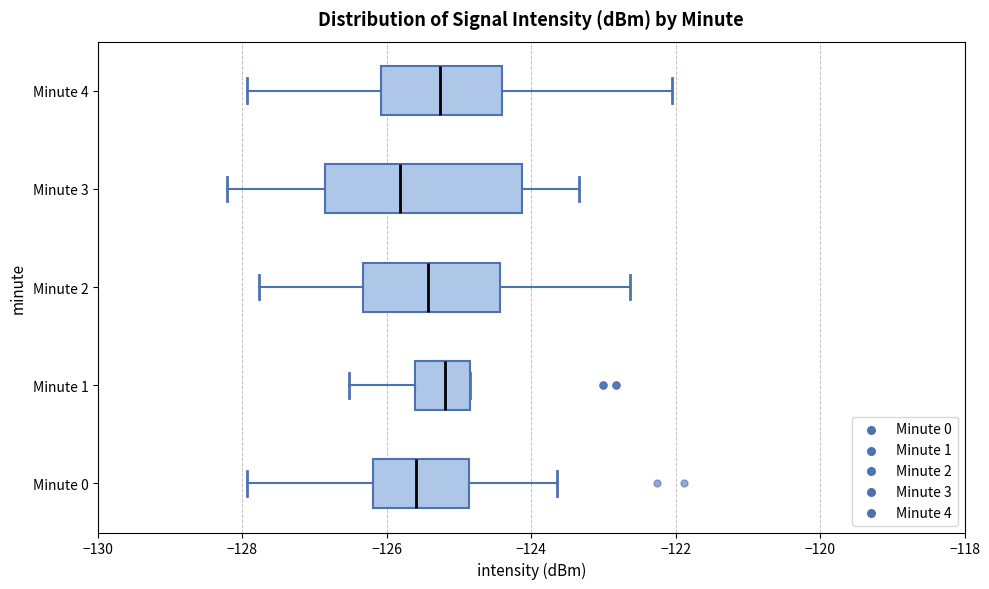

Reading bottom to top, read every box against the x-axis: the position of its median line, the range the box covers, and the ends of its whiskers. The values are not printed on the chart, so give them approximately, as read against the axis.

Minute 0: median -125.6, box -126.2 to -124.8, whiskers -128.0 to -123.6
Minute 1: median -125.2, box -125.6 to -124.8, whiskers -126.6 to -124.8
Minute 2: median -125.4, box -126.4 to -124.4, whiskers -127.8 to -122.6
Minute 3: median -125.8, box -126.8 to -124.2, whiskers -128.2 to -123.4
Minute 4: median -125.2, box -126.0 to -124.4, whiskers -128.0 to -122.0